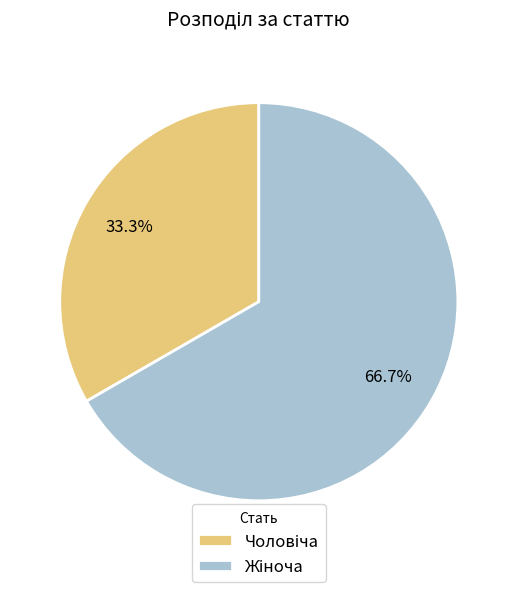

Is there a majority slice in this chart?

Yes